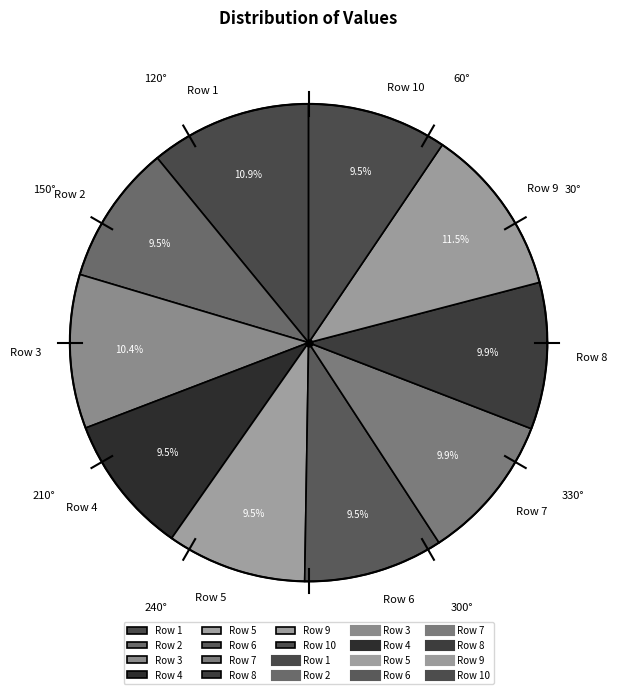

What percentage is NOT represented by Row 4?

90.5%